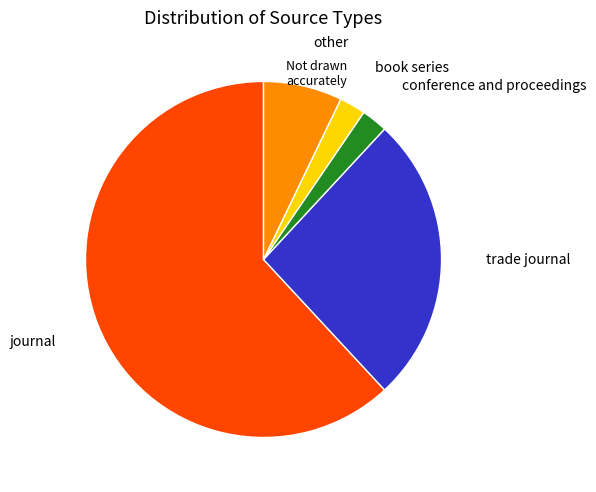

Between other and journal, which is larger?

journal